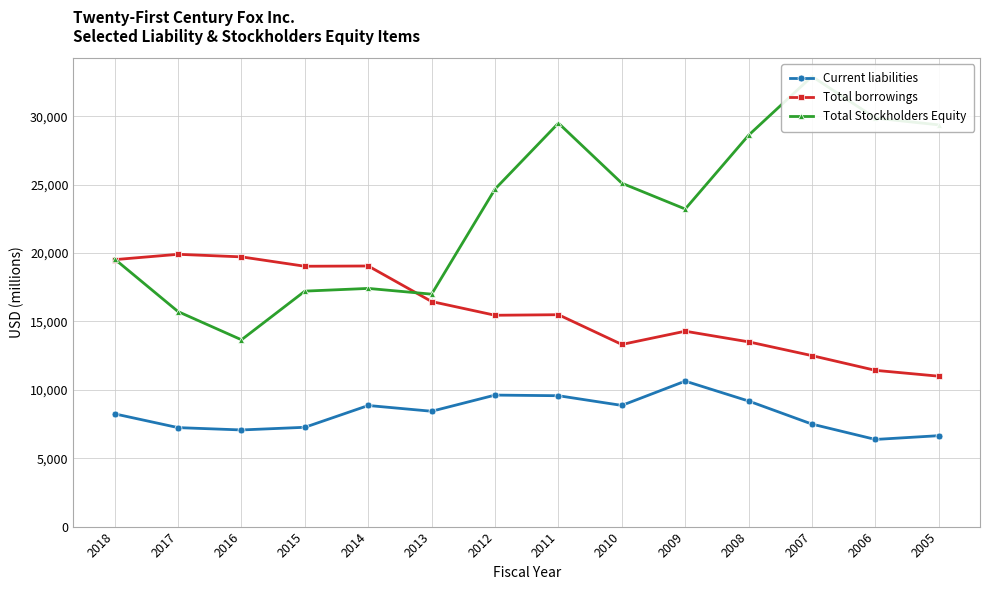

Where does the Current liabilities series first go above 8435?

2014